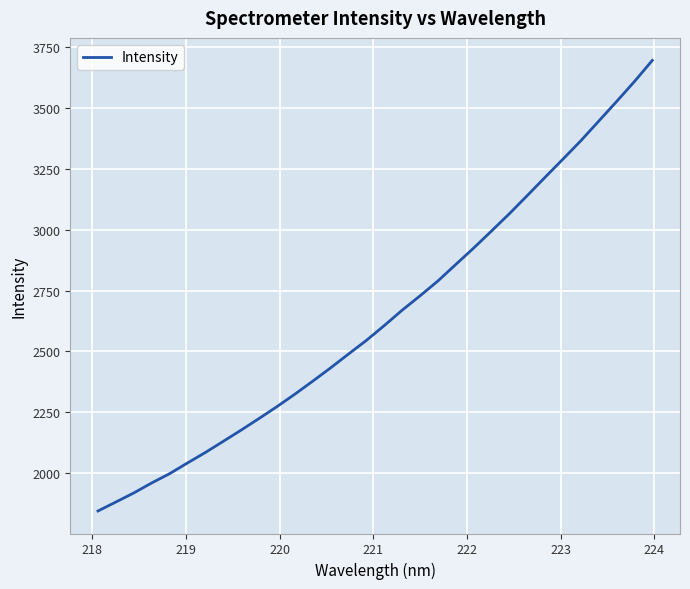

What is the greatest value displayed?

3696.7